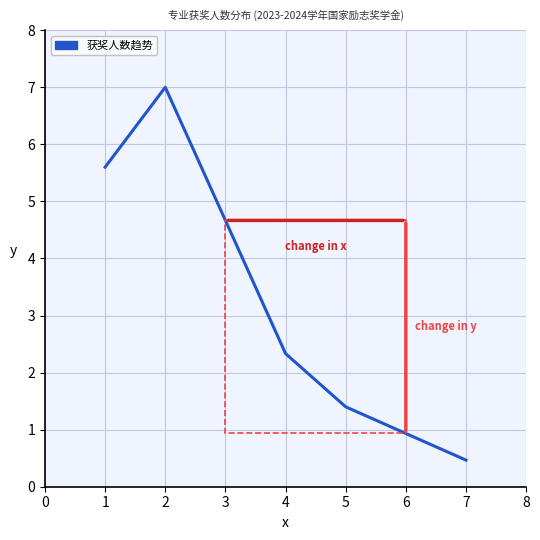

At which category does the chart reach its peak across all series?

2